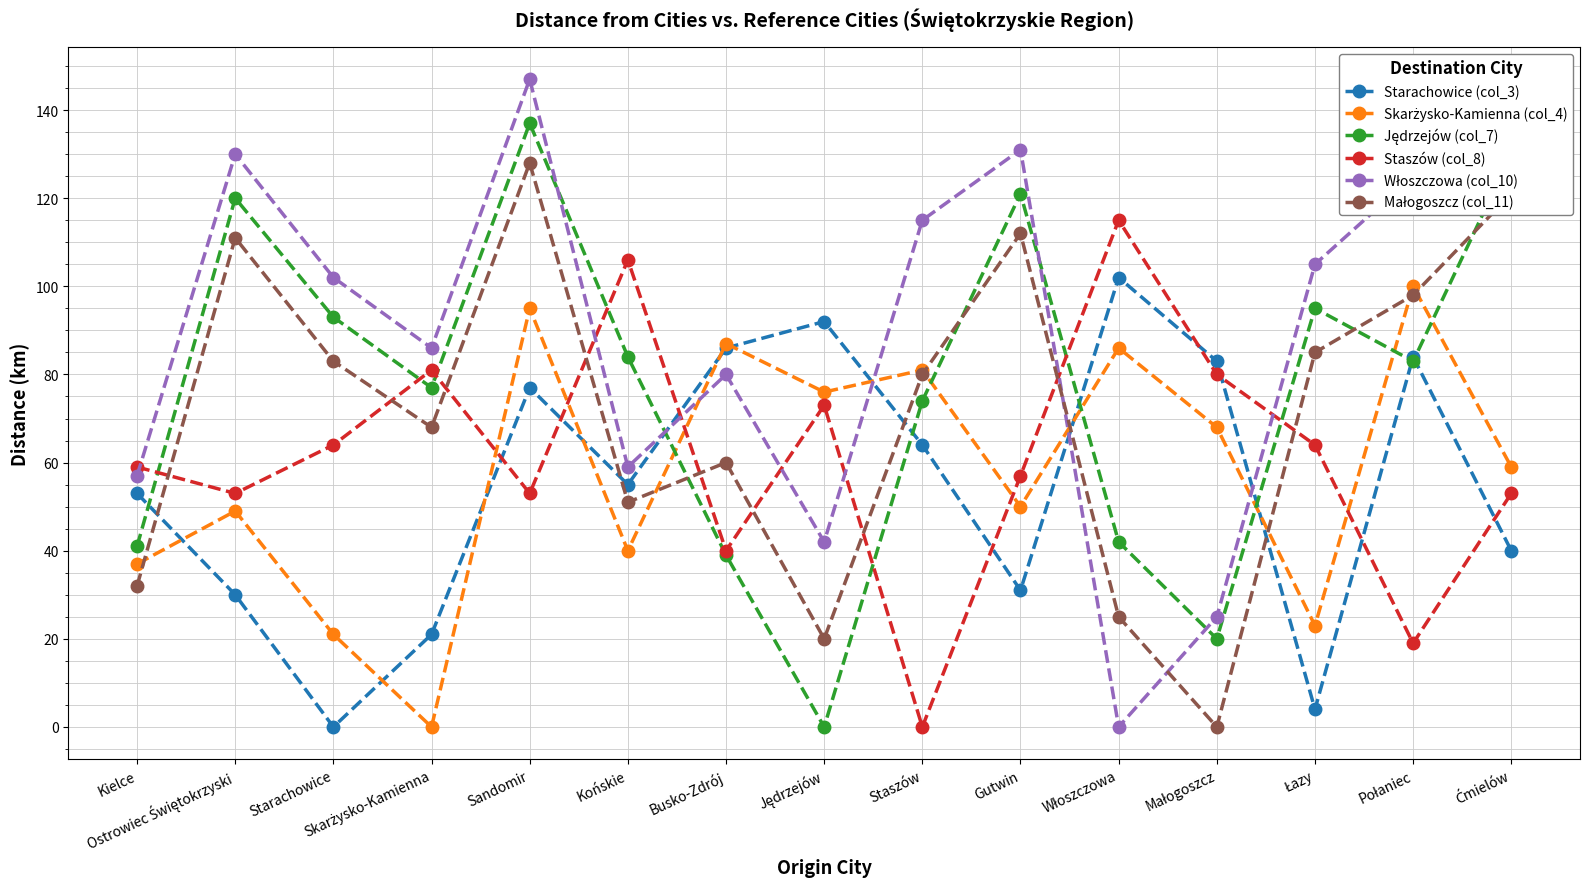

Which series changed the most between Kielce and Końskie?

Staszów (col_8)